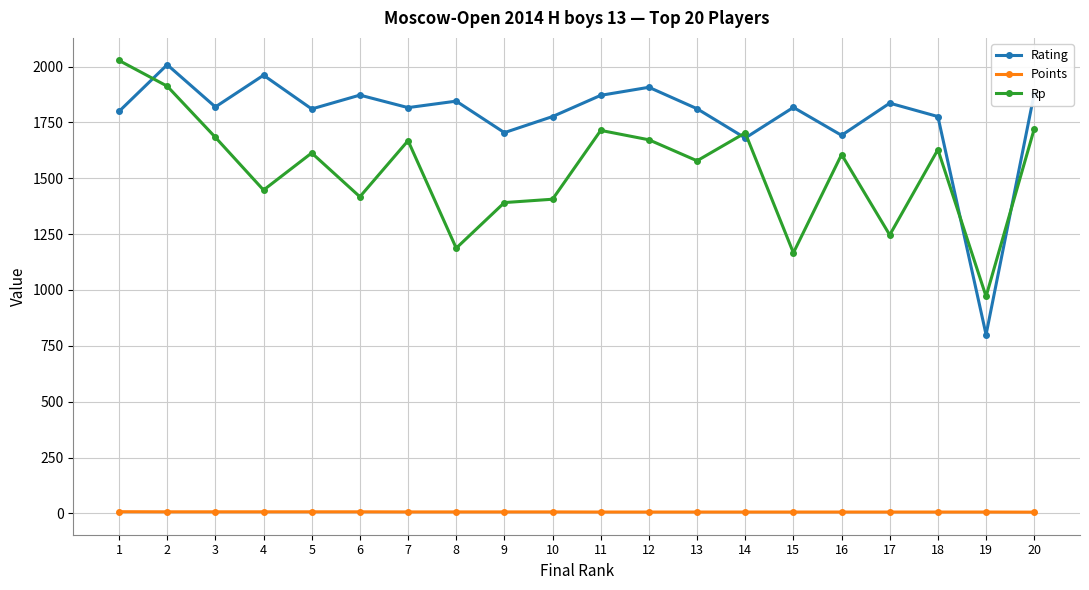

Where is the first local maximum for Rating?

2